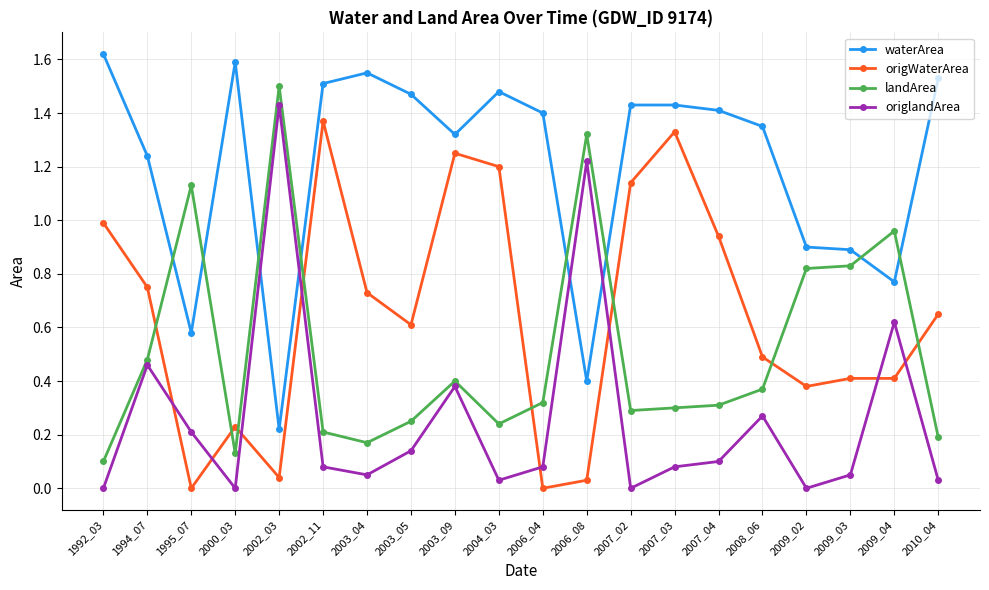

Which series changed the most between 2003_09 and 2009_04?

origWaterArea